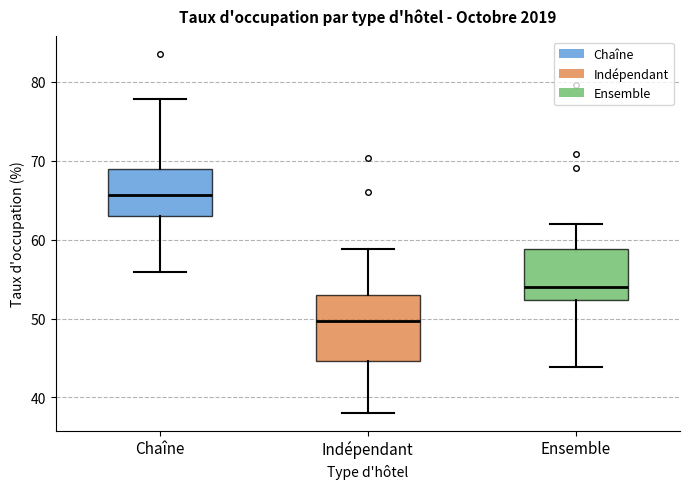

Which box has the lowest median line?

Indépendant